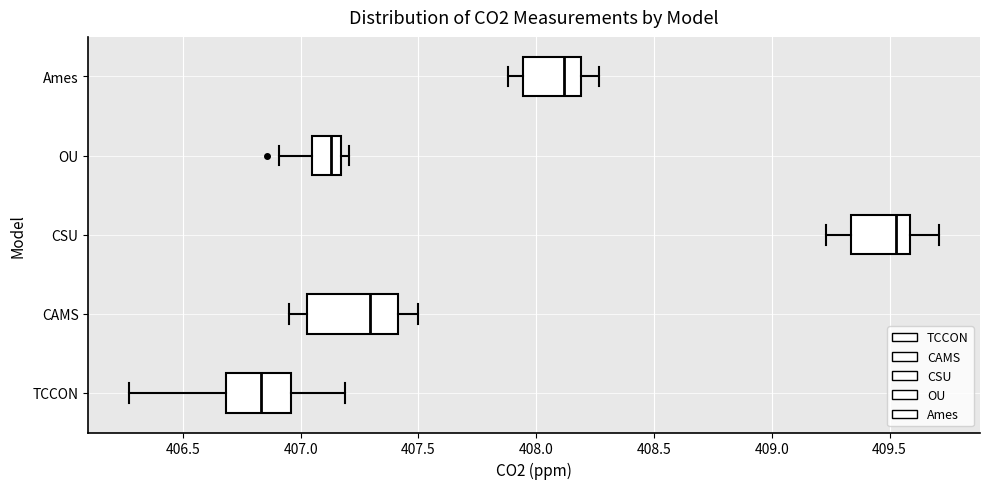

Which box is the widest, from its left edge to its right edge?

CAMS